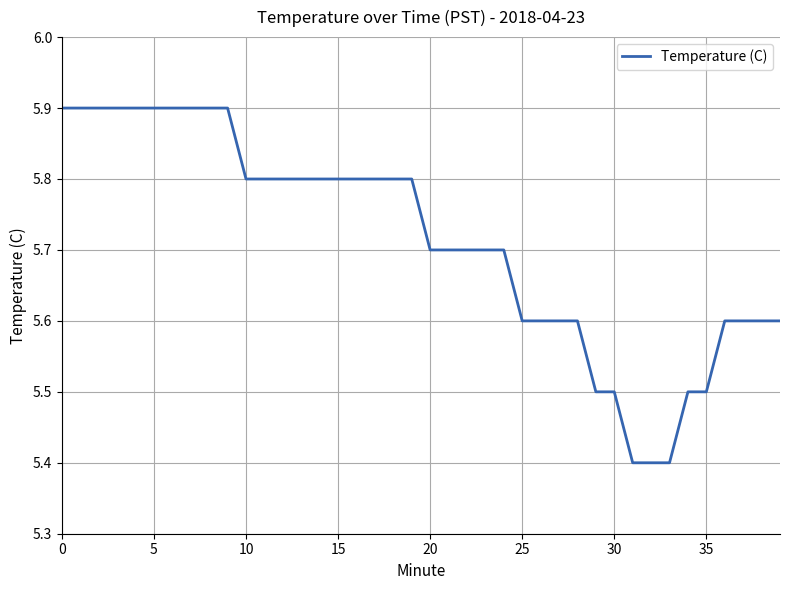

What is the difference between the second highest and minimum values?

0.5